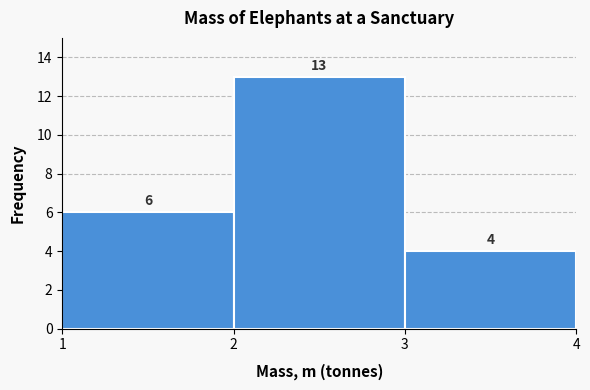

Reading left to right, transcribe this chart: for each bar, give the range it covers on the x-axis and its height.

1 to 2: 6
2 to 3: 13
3 to 4: 4